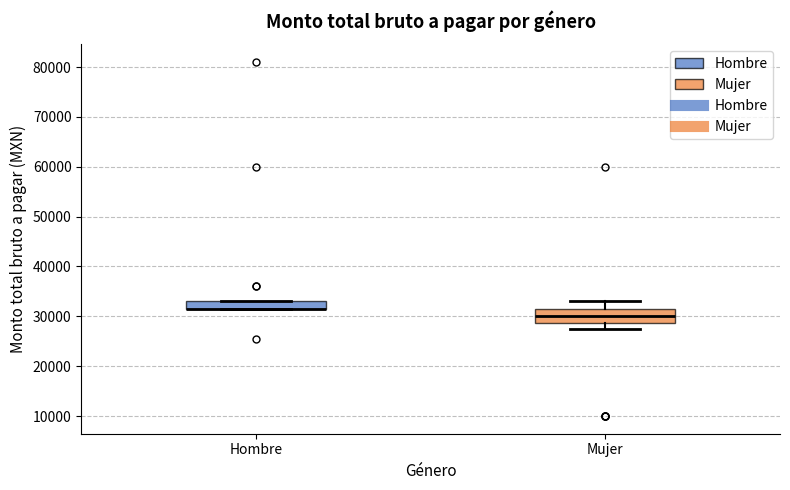

Which box is the tallest, from its lower edge to its upper edge?

Mujer